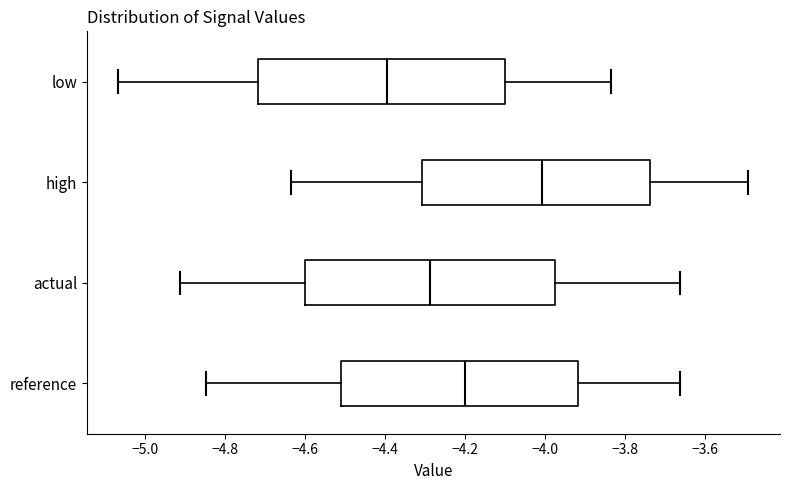

Where is the right edge of the box for high on the x-axis? The values are not printed on the chart, so give them approximately, as read against the axis.

-3.74